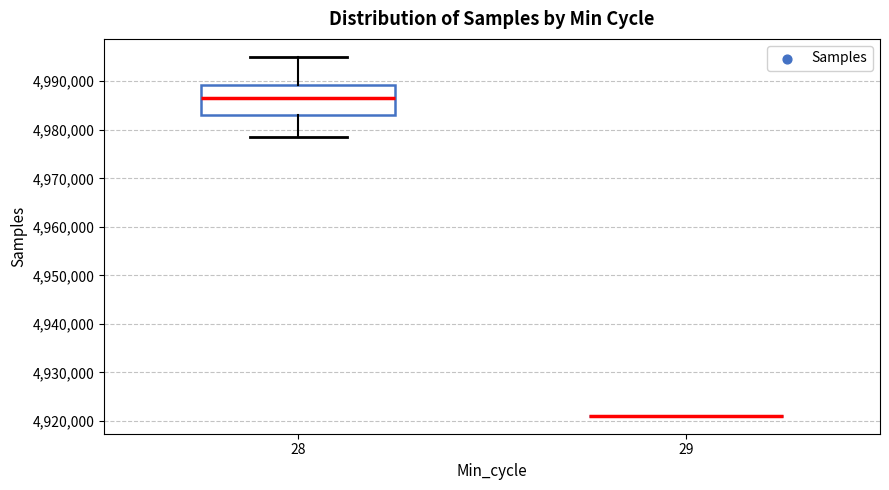

Where does the median line of the box at x = 28 sit on the y-axis? The values are not printed on the chart, so give them approximately, as read against the axis.

4987000